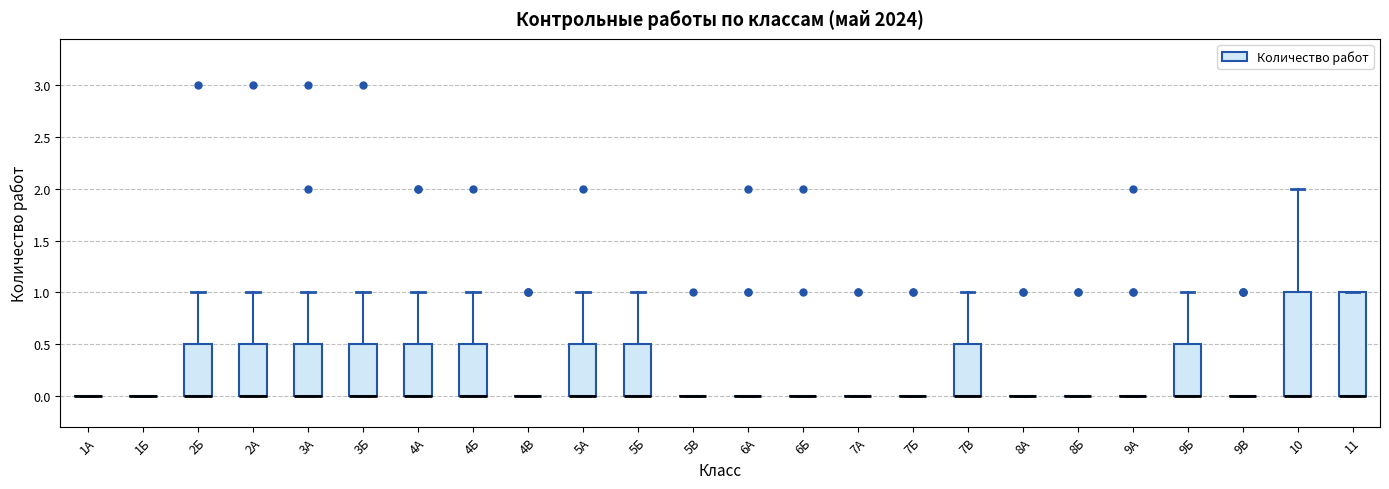

Reading left to right, read every box against the y-axis: the position of its median line, the range the box covers, and the ends of its whiskers. The values are not printed on the chart, so give them approximately, as read against the axis.

1А: box collapsed to a line at 0.0, whiskers 0.0 to 0.0
1Б: box collapsed to a line at 0.0, whiskers 0.0 to 0.0
2Б: median 0.0 (drawn on the box's lower edge), box 0.0 to 0.5, whiskers 0.0 to 1.0
2А: median 0.0 (drawn on the box's lower edge), box 0.0 to 0.5, whiskers 0.0 to 1.0
3А: median 0.0 (drawn on the box's lower edge), box 0.0 to 0.5, whiskers 0.0 to 1.0
3Б: median 0.0 (drawn on the box's lower edge), box 0.0 to 0.5, whiskers 0.0 to 1.0
4А: median 0.0 (drawn on the box's lower edge), box 0.0 to 0.5, whiskers 0.0 to 1.0
4Б: median 0.0 (drawn on the box's lower edge), box 0.0 to 0.5, whiskers 0.0 to 1.0
4В: box collapsed to a line at 0.0, whiskers 0.0 to 0.0
5А: median 0.0 (drawn on the box's lower edge), box 0.0 to 0.5, whiskers 0.0 to 1.0
5Б: median 0.0 (drawn on the box's lower edge), box 0.0 to 0.5, whiskers 0.0 to 1.0
5В: box collapsed to a line at 0.0, whiskers 0.0 to 0.0
6А: box collapsed to a line at 0.0, whiskers 0.0 to 0.0
6Б: box collapsed to a line at 0.0, whiskers 0.0 to 0.0
7А: box collapsed to a line at 0.0, whiskers 0.0 to 0.0
7Б: box collapsed to a line at 0.0, whiskers 0.0 to 0.0
7В: median 0.0 (drawn on the box's lower edge), box 0.0 to 0.5, whiskers 0.0 to 1.0
8А: box collapsed to a line at 0.0, whiskers 0.0 to 0.0
8Б: box collapsed to a line at 0.0, whiskers 0.0 to 0.0
9А: box collapsed to a line at 0.0, whiskers 0.0 to 0.0
9Б: median 0.0 (drawn on the box's lower edge), box 0.0 to 0.5, whiskers 0.0 to 1.0
9В: box collapsed to a line at 0.0, whiskers 0.0 to 0.0
10: median 0.0 (drawn on the box's lower edge), box 0.0 to 1.0, whiskers 0.0 to 2.0
11: median 0.0 (drawn on the box's lower edge), box 0.0 to 1.0, whiskers 0.0 to 1.0